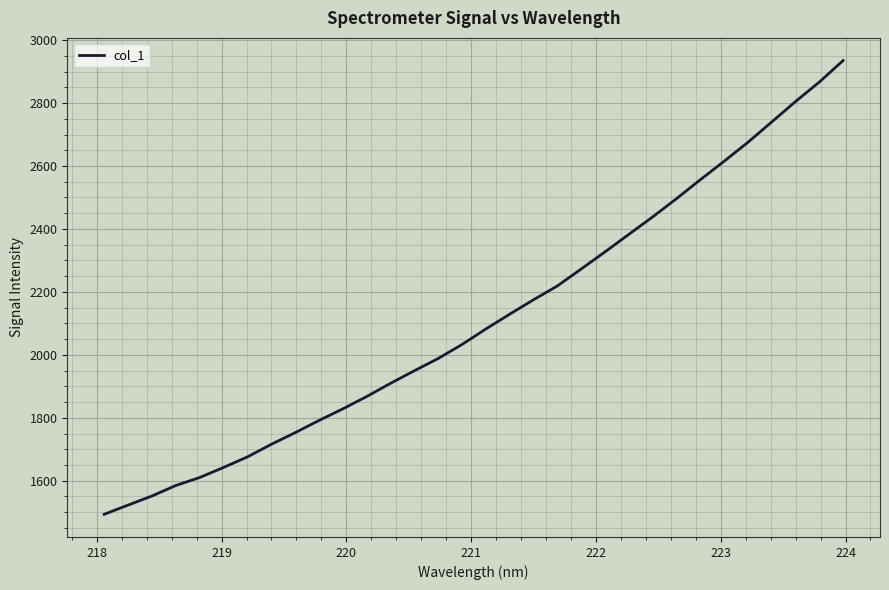

What is the difference between the maximum and minimum values?

1441.7